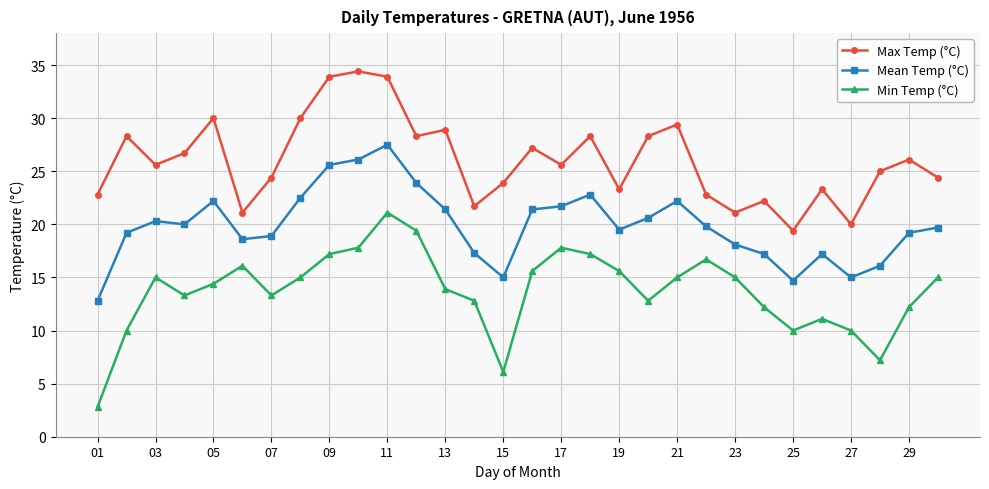

What is the greatest value displayed?

34.4